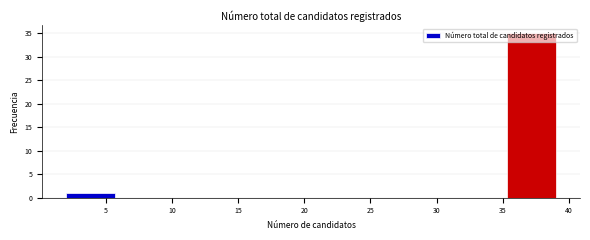

Which range on the x-axis has the tallest bar?

35.3 to 39.0